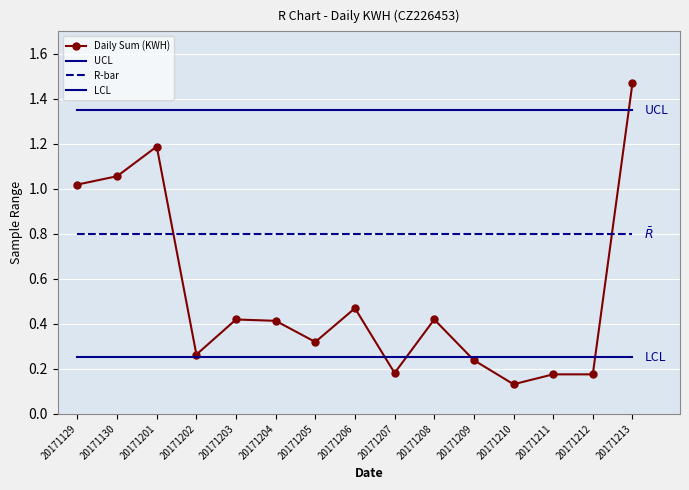

True or false: R-bar and LCL cross at least once.

False